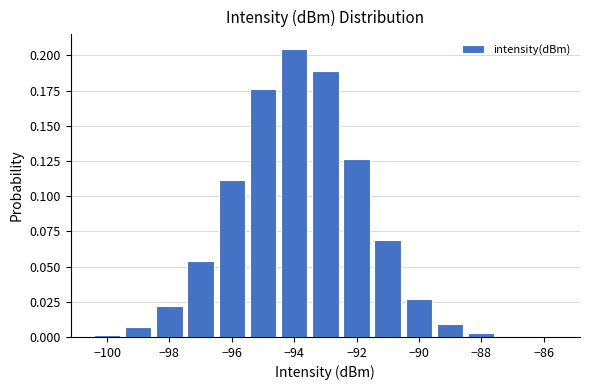

How tall is the bar that spans -95.5 to -94.5 on the x-axis? Neither the bar edges nor the heights are printed on the chart, so give them approximately, as read against the axes.

0.175